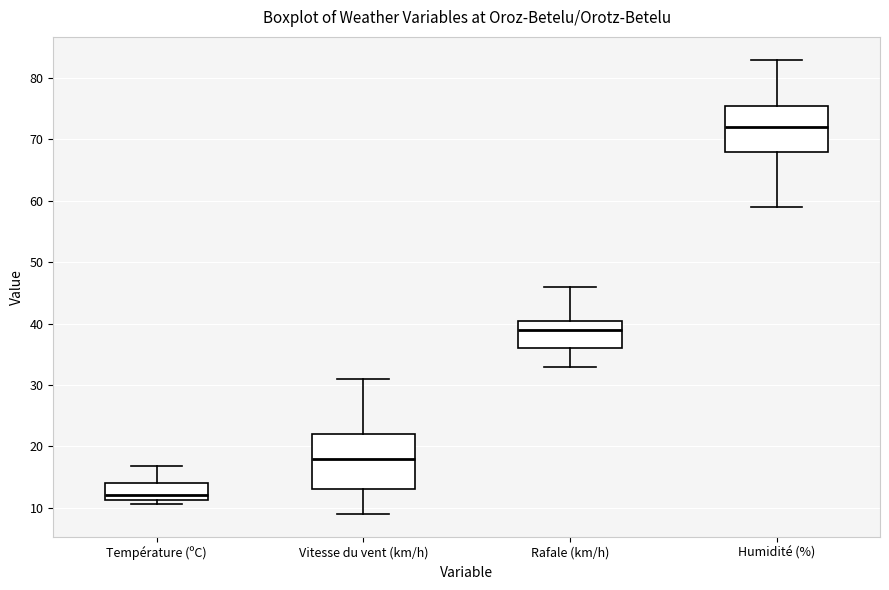

Where is the upper edge of the box for Température (ºC) on the y-axis? The values are not printed on the chart, so give them approximately, as read against the axis.

14